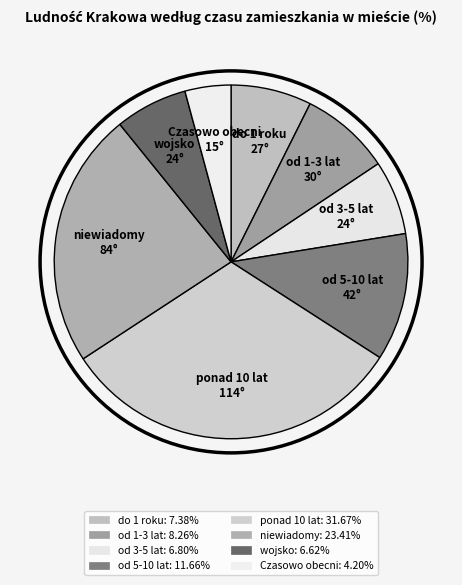

Combined, what portion of the pie is do 1 roku and od 3-5 lat?

14.2%